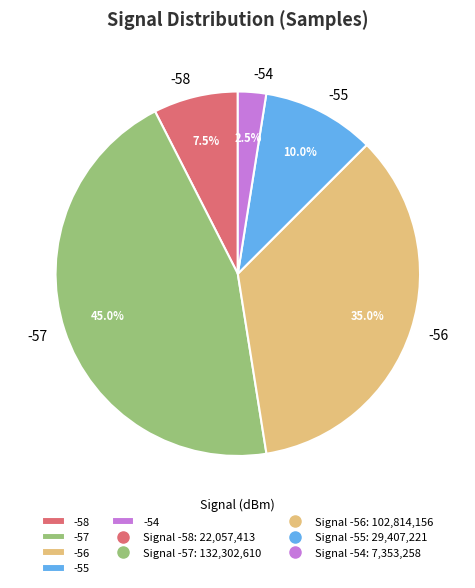

How many segments does this pie chart have?

5